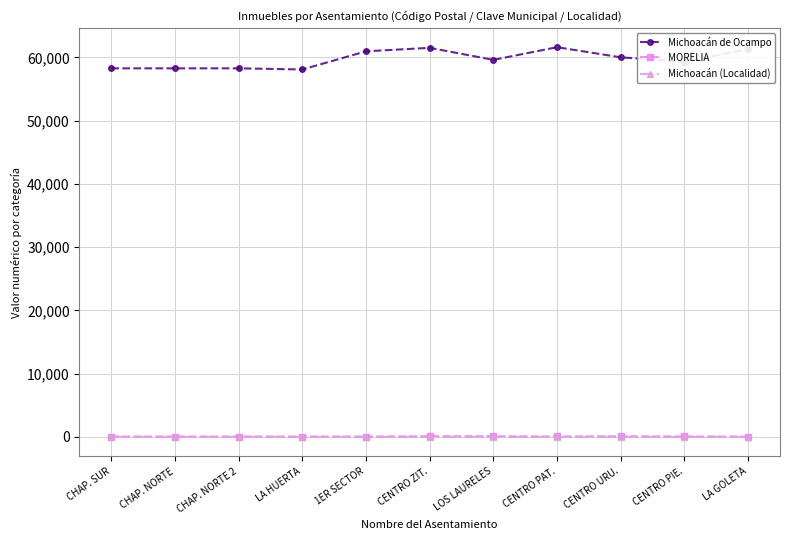

Which series changed the most between LA HUERTA and CENTRO URU.?

Michoacán de Ocampo